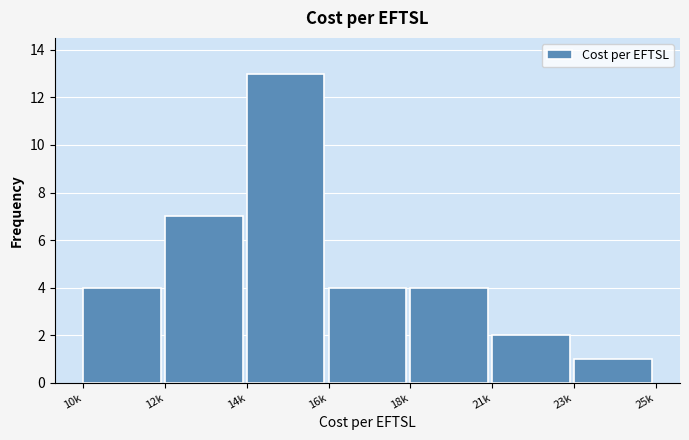

Reading right to left, list all the values displayed in this chart.

23k=1	21k=2	18k=4	16k=4	14k=13	12k=7	10k=4